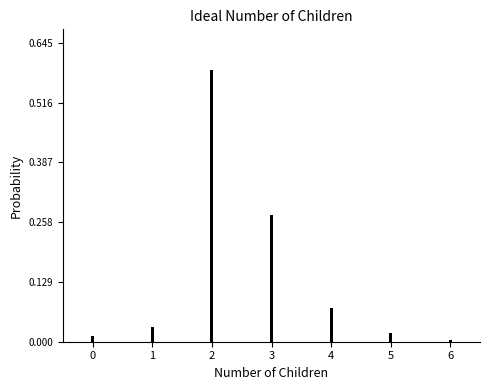

What is the change in value from 1 to 3?

+0.2